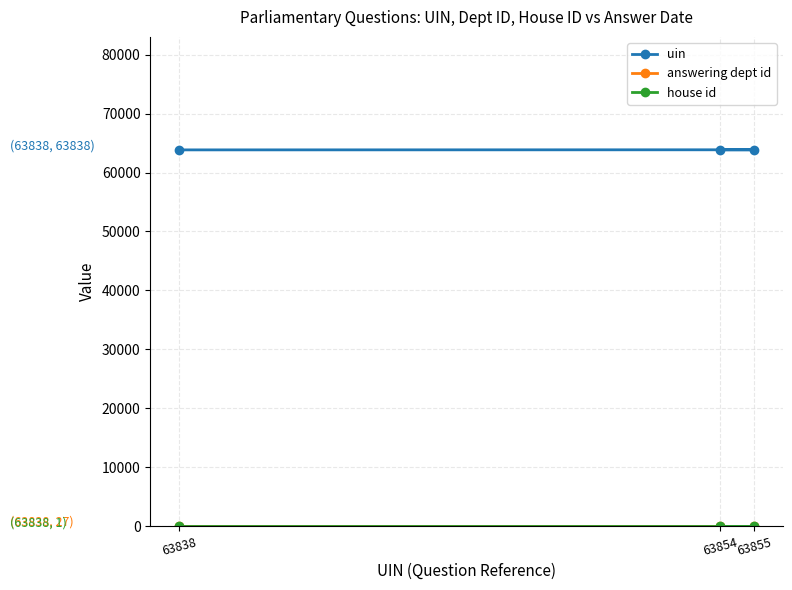

How many values in the uin series exceed 63854?

1